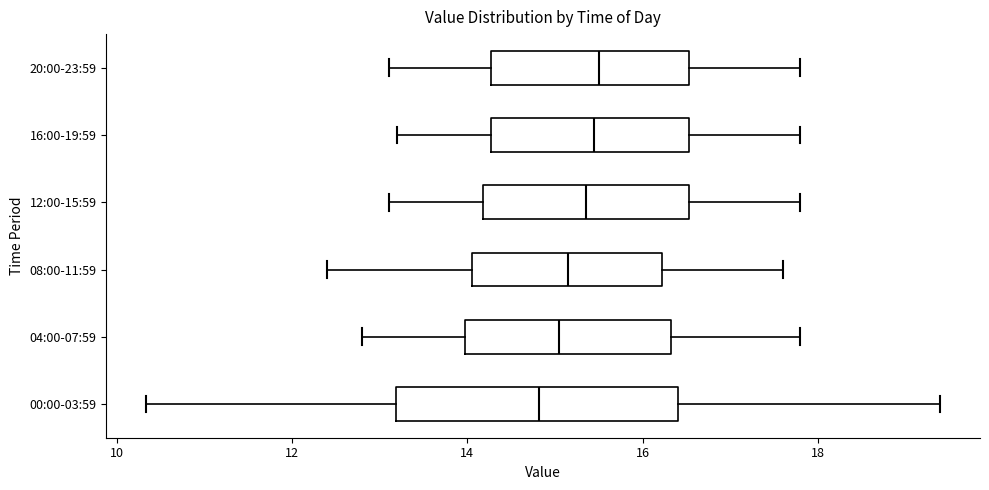

Reading bottom to top, read every box against the x-axis: the position of its median line, the range the box covers, and the ends of its whiskers. The values are not printed on the chart, so give them approximately, as read against the axis.

00:00-03:59: median 14.8, box 13.2 to 16.4, whiskers 10.4 to 19.4
04:00-07:59: median 15.0, box 14.0 to 16.4, whiskers 12.8 to 17.8
08:00-11:59: median 15.2, box 14.0 to 16.2, whiskers 12.4 to 17.6
12:00-15:59: median 15.4, box 14.2 to 16.6, whiskers 13.2 to 17.8
16:00-19:59: median 15.4, box 14.2 to 16.6, whiskers 13.2 to 17.8
20:00-23:59: median 15.6, box 14.2 to 16.6, whiskers 13.2 to 17.8